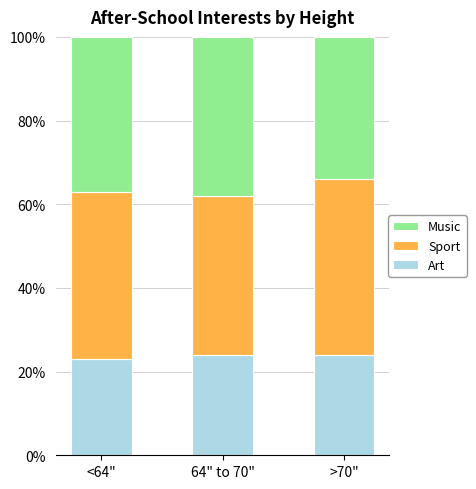

The value of Art at 64" to 70" is 24. True or false?

True